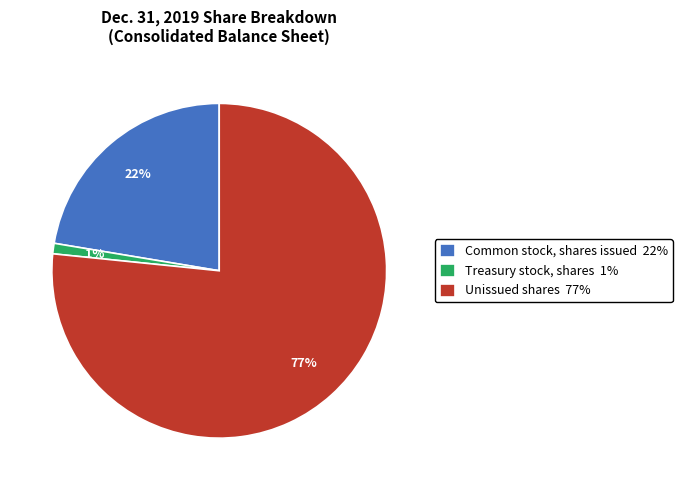

Does Treasury stock, shares 1% account for over 50% of the chart?

No